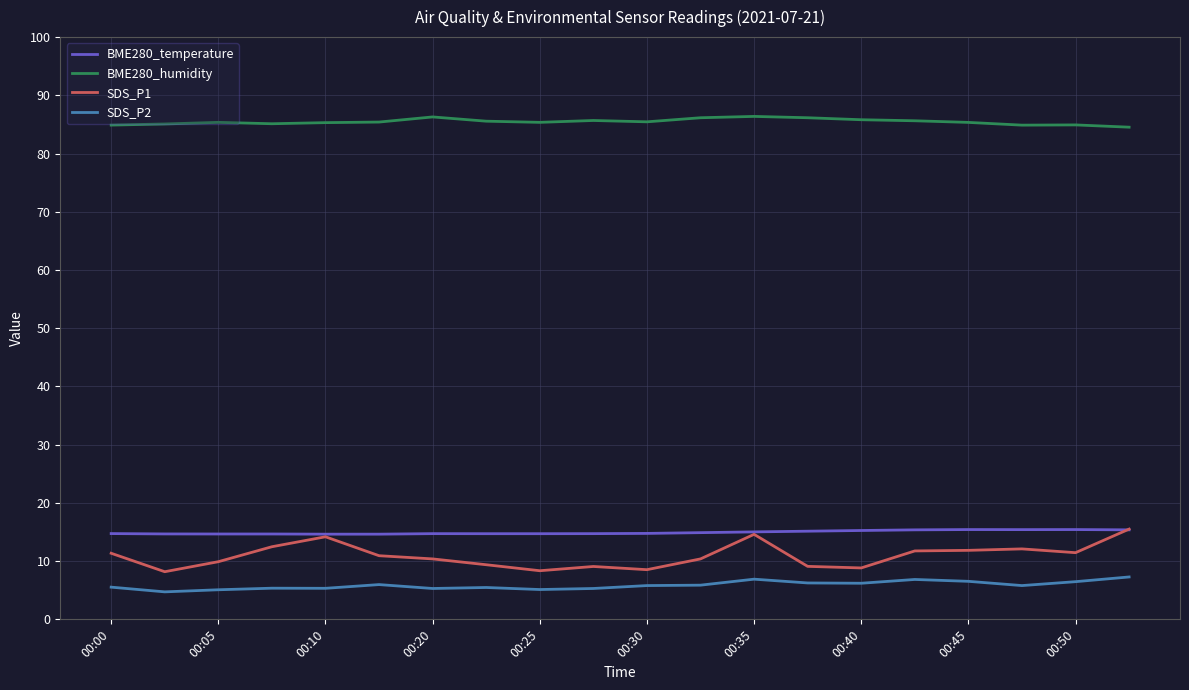

Which series has the widest spread of values?

SDS_P1